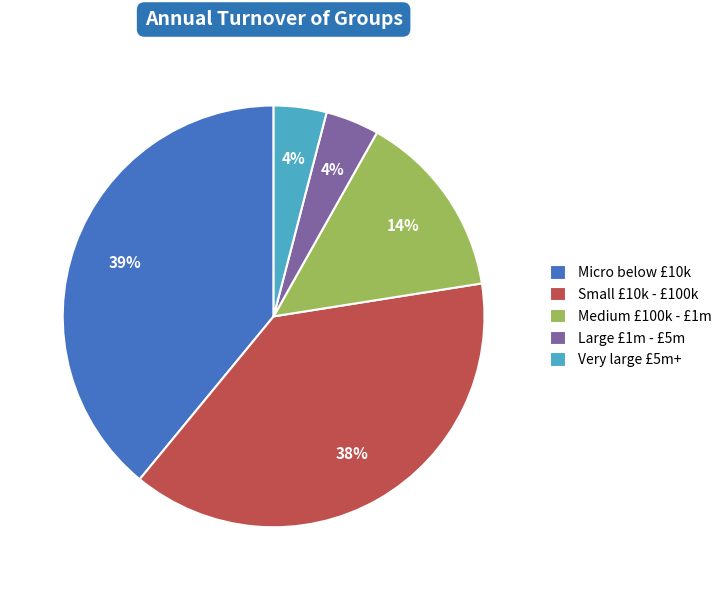

What is the largest slice in the pie chart?

Micro below £10k